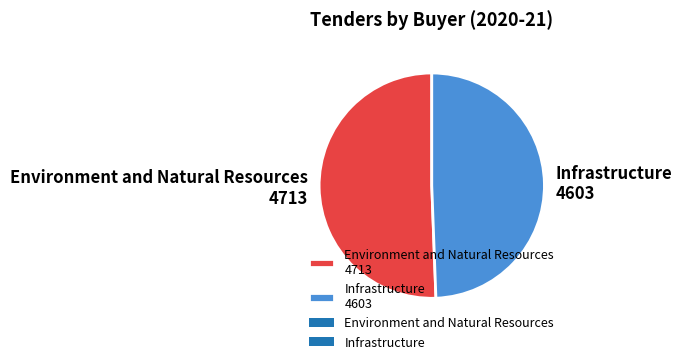

Is Environment and Natural Resources the majority of the pie?

Yes